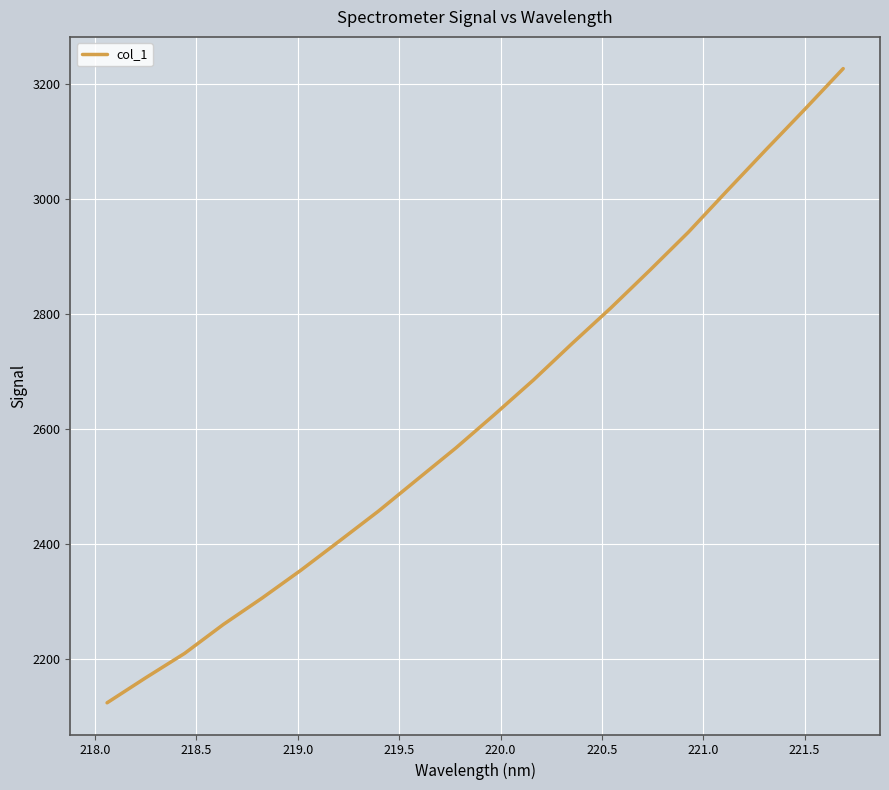

What is the greatest value displayed?

3227.5